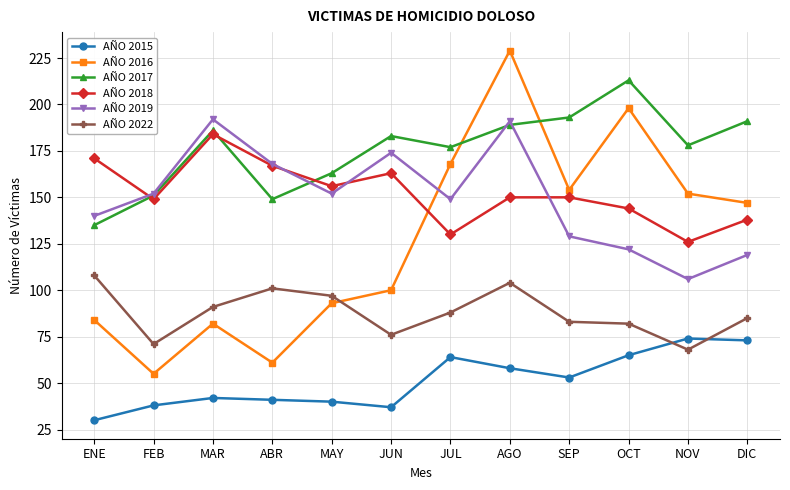

At which category is the sum across all series the highest?

AGO